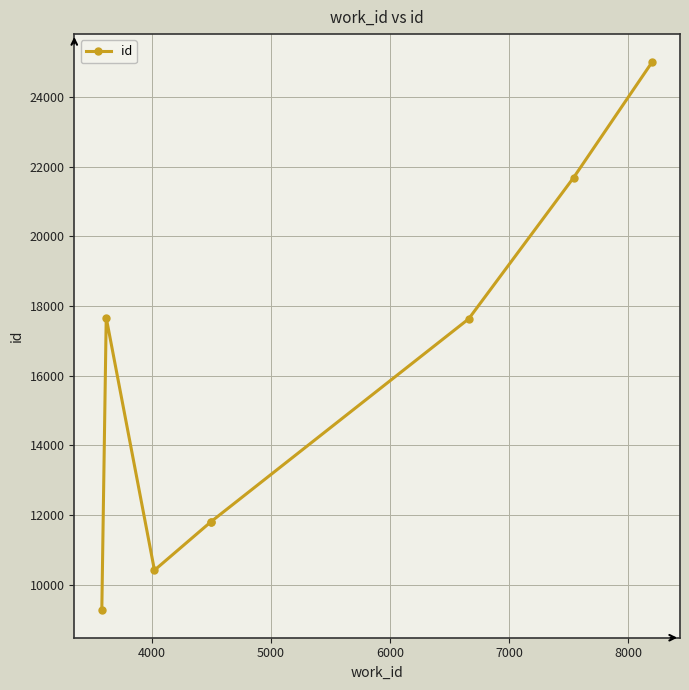

Between 6000 and 8000, which is larger?

8000